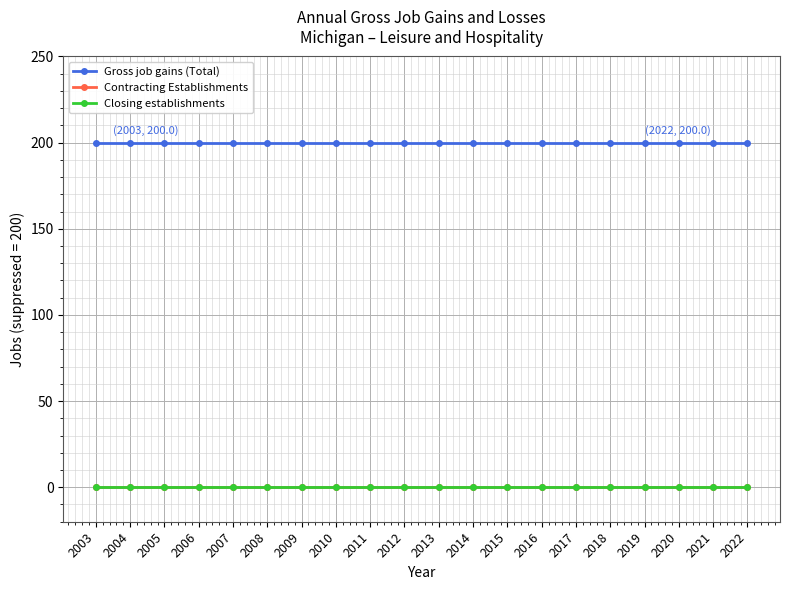

Is this an area chart (filled region under the line)?

No